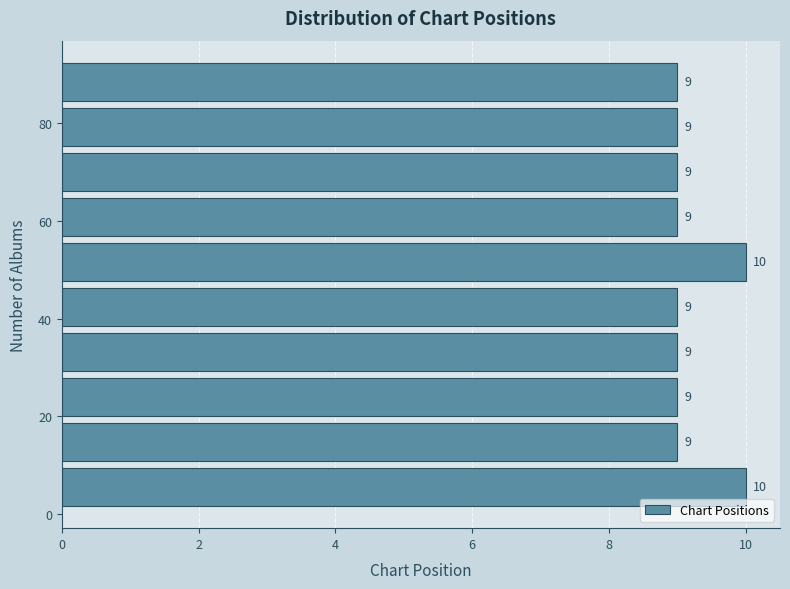

What is the length of the bar covering 47.0 to 56.2 on the y-axis? The bar edges are not printed on the chart, so give them approximately, as read against the axis.

10